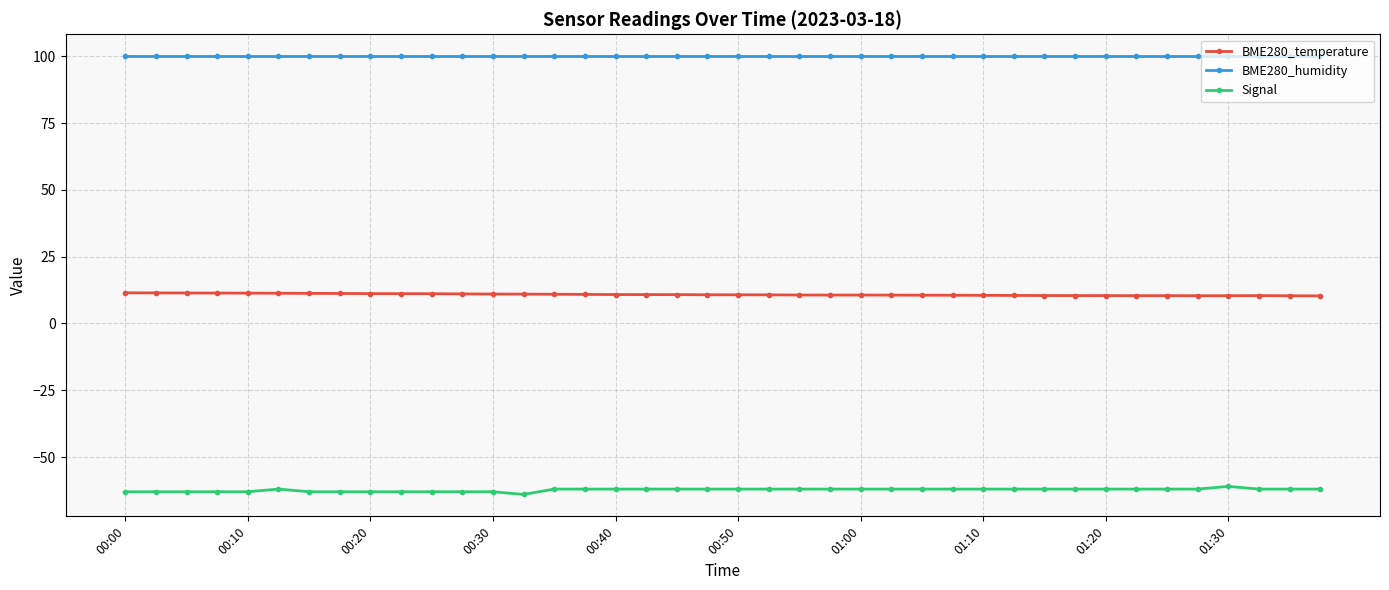

What is the greatest value displayed?

100.0